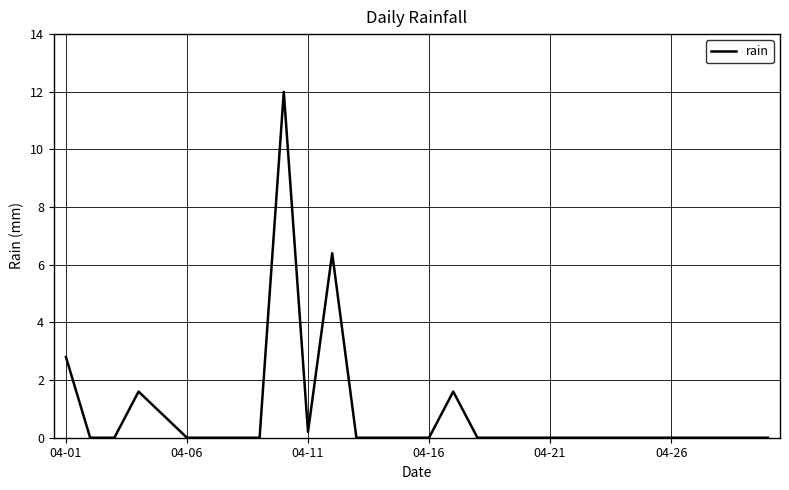

What is the difference between the maximum and minimum values?

12.0